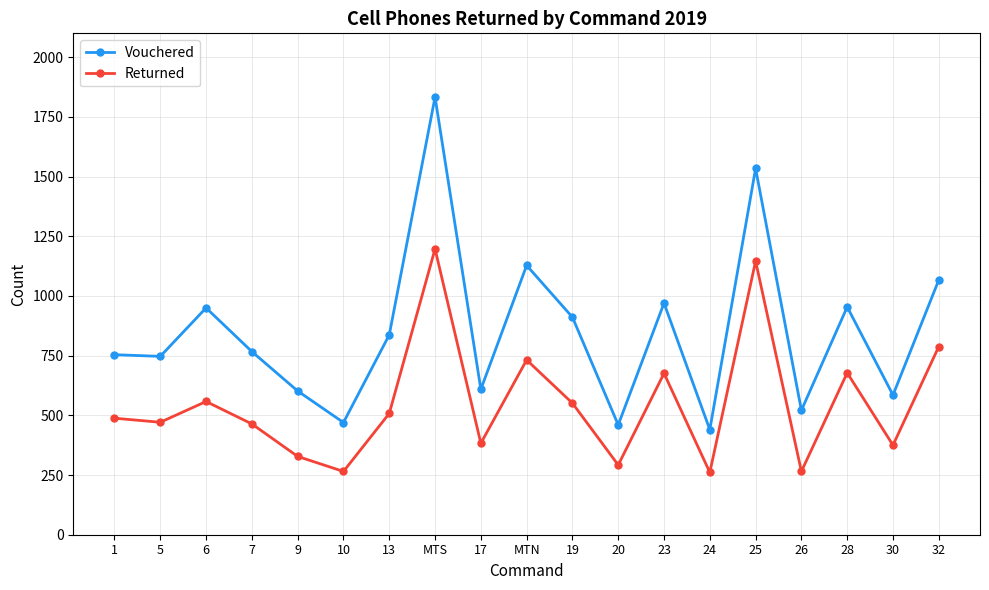

Rank the series by their average value, from lowest to highest.

Returned, Vouchered